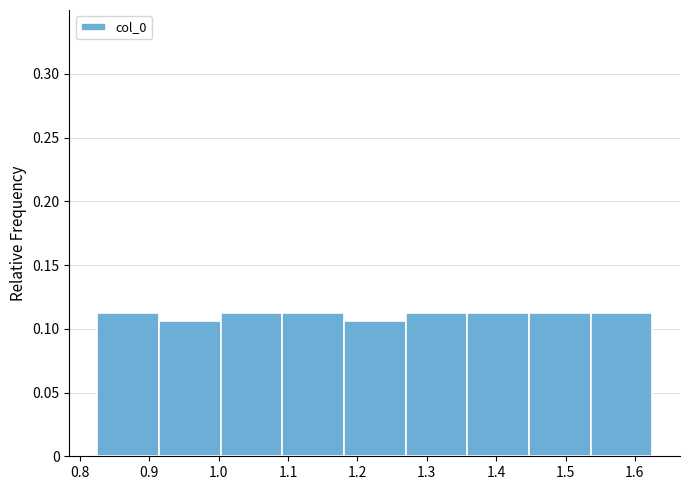

Reading left to right, list every bar in this chart as the range it spans on the x-axis followed by its height. Neither the bar edges nor the heights are printed on the chart, so give them approximately, as read against the axes.

0.83 to 0.91: 0.115
0.91 to 1.00: 0.105
1.00 to 1.09: 0.115
1.09 to 1.18: 0.115
1.18 to 1.27: 0.105
1.27 to 1.36: 0.115
1.36 to 1.45: 0.115
1.45 to 1.54: 0.115
1.54 to 1.63: 0.115